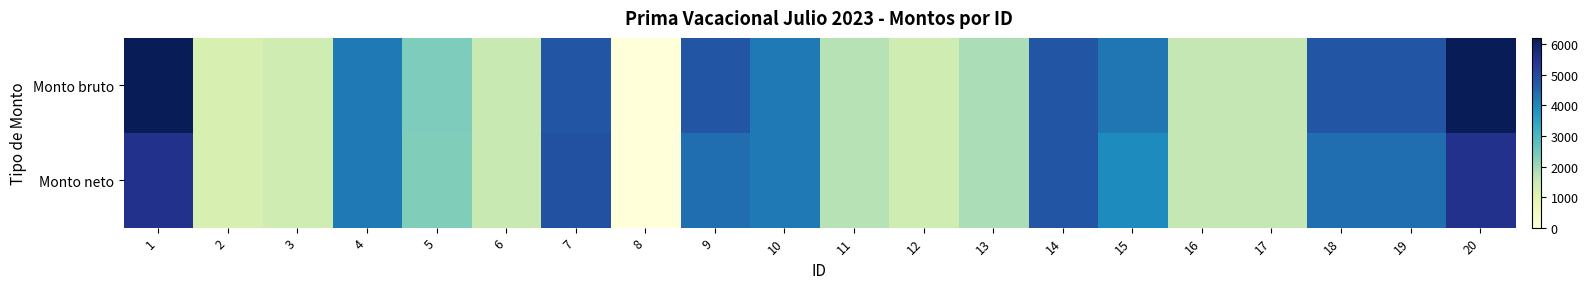

Rank the series by their maximum value, from highest to lowest.

Monto bruto, Monto neto